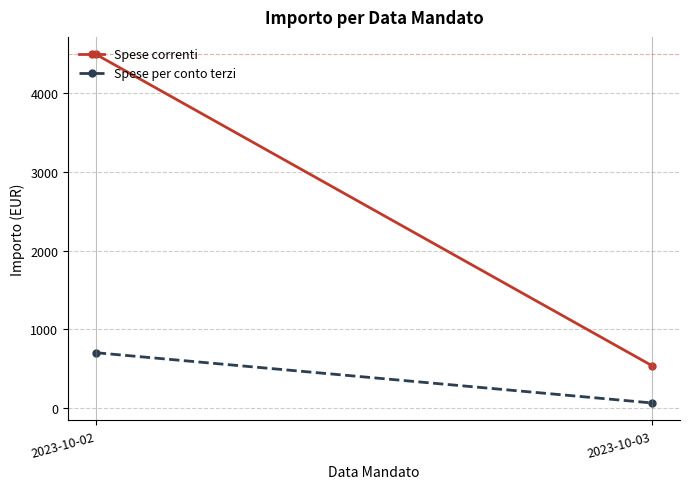

How many lines are shown in the chart?

2